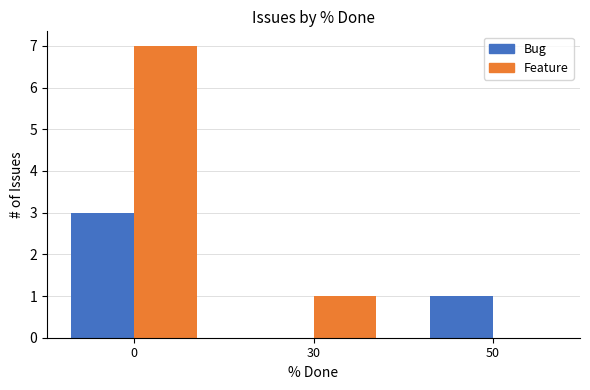

Is it true that Bug equals 0 at 30?

True